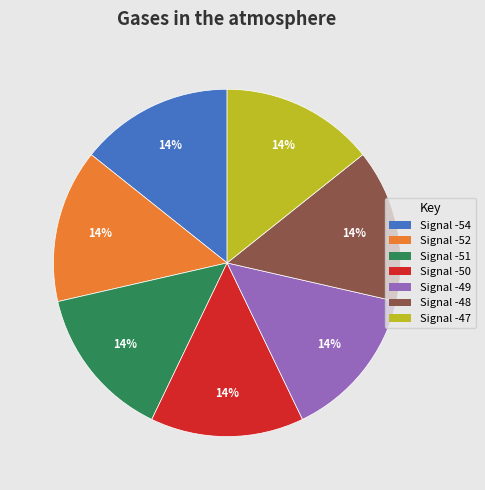

Does any single category account for the majority?

No